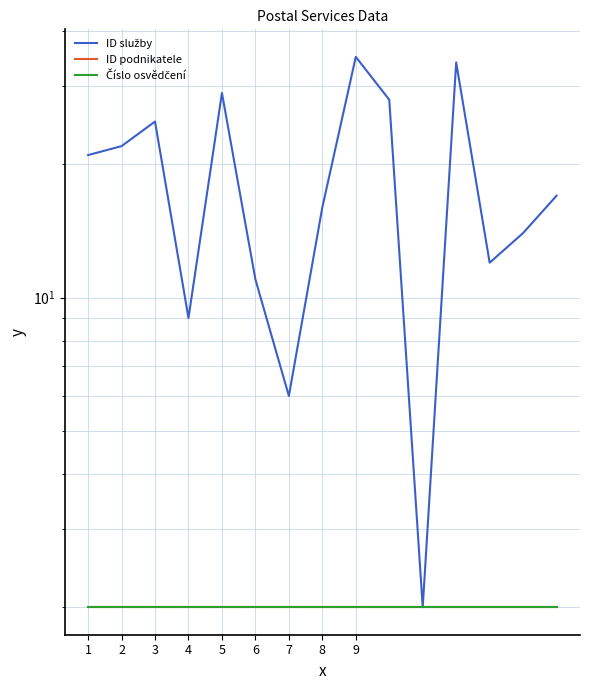

Rank the series by their maximum value, from lowest to highest.

ID podnikatele, Číslo osvědčení, ID služby